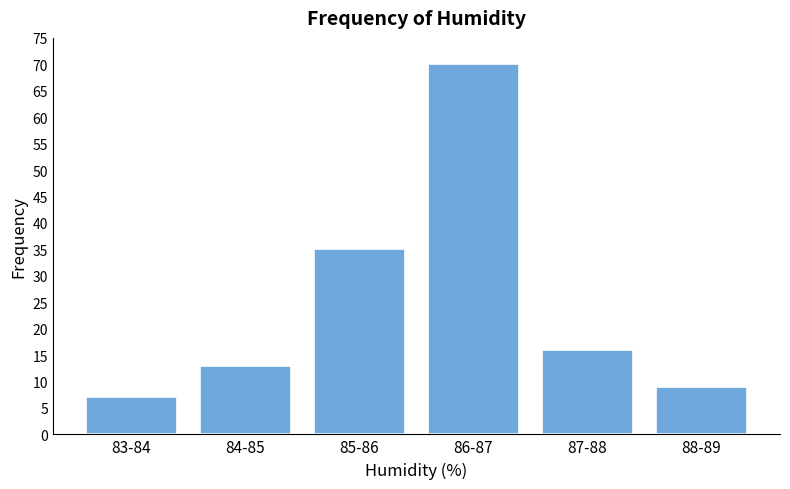

Reading left to right, transcribe all the data shown in this chart.

83-84=7	84-85=13	85-86=35	86-87=70	87-88=16	88-89=9